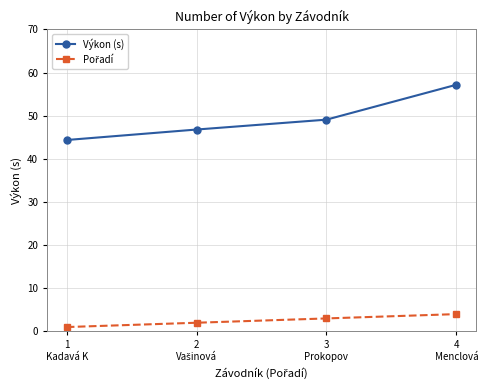

What is the label of the 3rd point from the left?

3
Prokopov